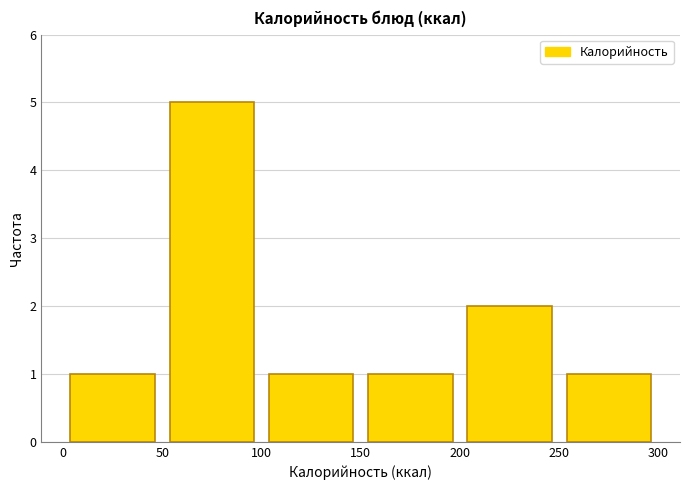

How tall is the bar that spans 250 to 300 on the x-axis? The values are not printed on the chart, so give them approximately, as read against the axis.

1